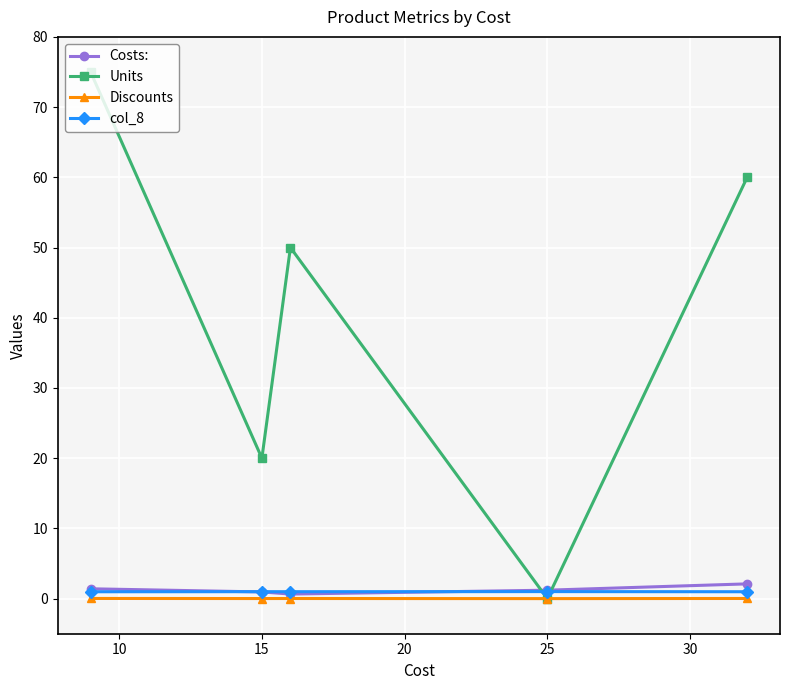

Which series has the largest range (max minus min)?

Units